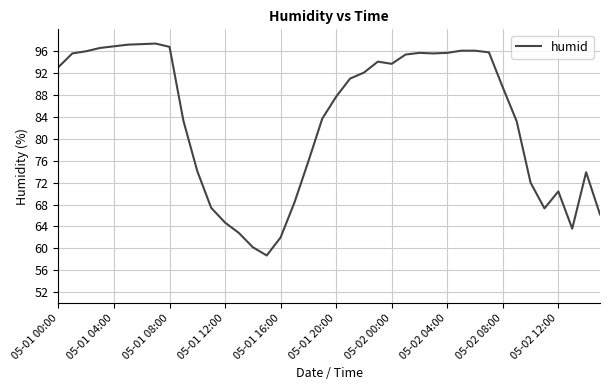

What is the difference between the maximum and minimum values?

38.7